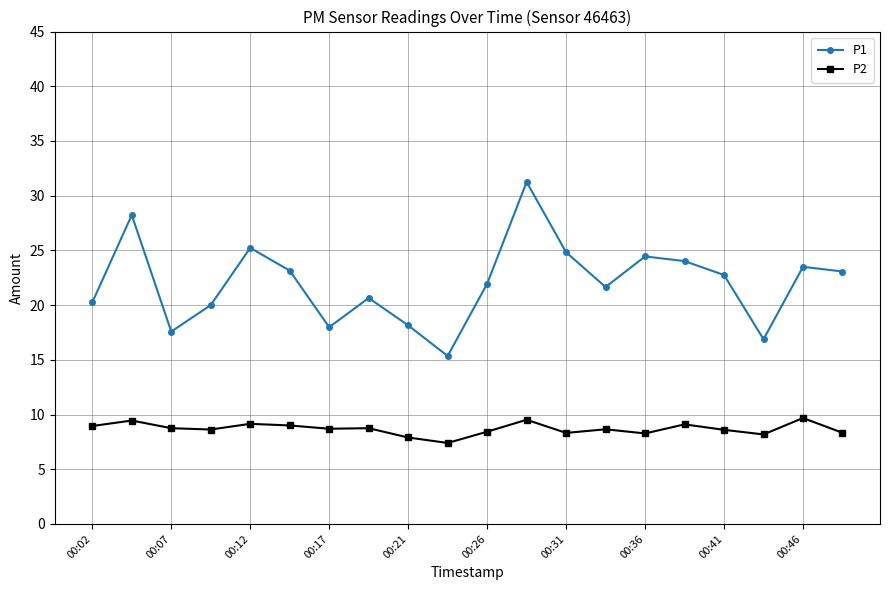

What is the minimum value for P2?

7.4